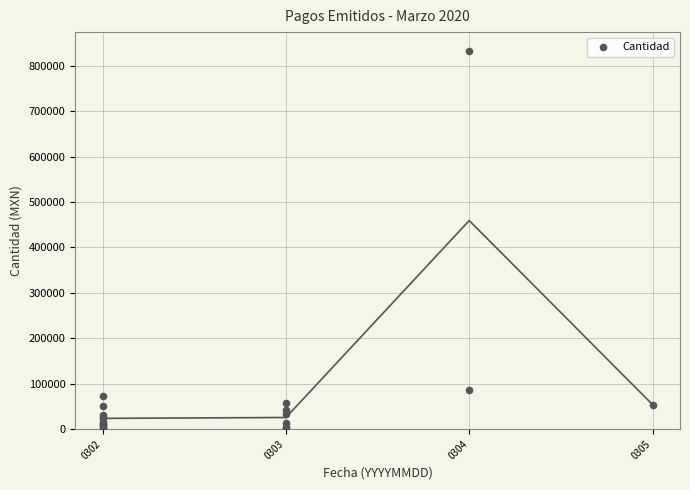

What Y value in the scatter plot is closest to 417379?

85840.0